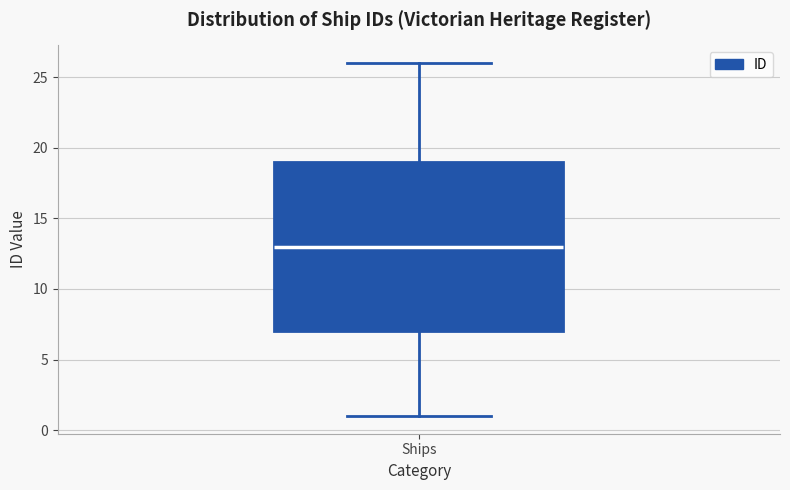

Read this box plot against the y-axis: the position of the median line, the range covered by the box, and the ends of both whiskers. The values are not printed on the chart, so give them approximately, as read against the axis.

median 13, box 7 to 19, whiskers 1 to 26